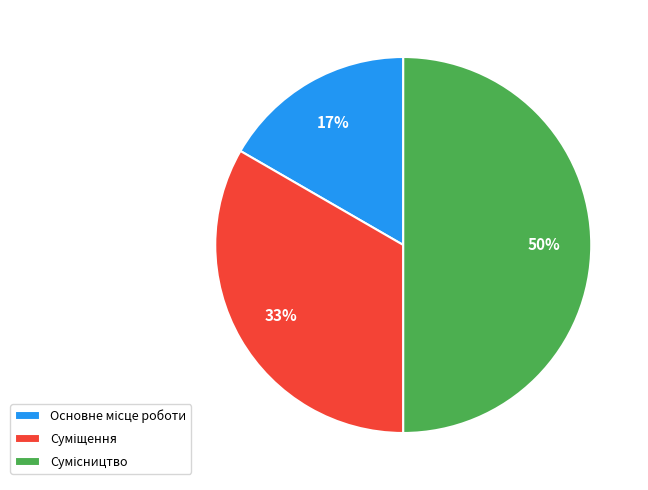

To the nearest percent, what is the average slice percentage?

33%